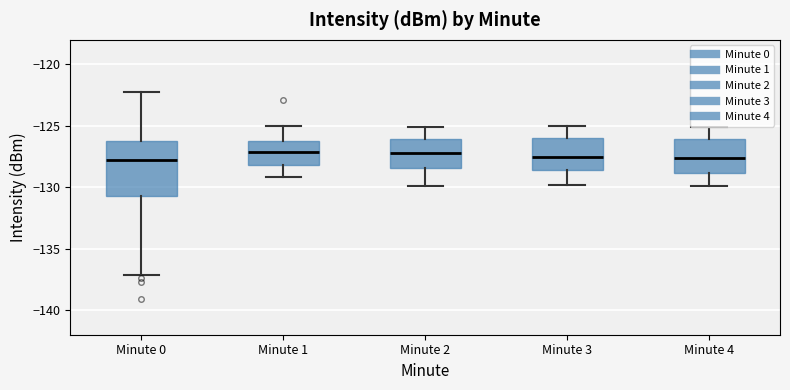

Reading left to right, read every box against the y-axis: the position of its median line, the range the box covers, and the ends of its whiskers. The values are not printed on the chart, so give them approximately, as read against the axis.

Minute 0: median -128.0, box -130.5 to -126.5, whiskers -137.0 to -122.5
Minute 1: median -127.0, box -128.0 to -126.0, whiskers -129.0 to -125.0
Minute 2: median -127.0, box -128.5 to -126.0, whiskers -130.0 to -125.0
Minute 3: median -127.5, box -128.5 to -126.0, whiskers -130.0 to -125.0
Minute 4: median -127.5, box -129.0 to -126.0, whiskers -130.0 to -125.0